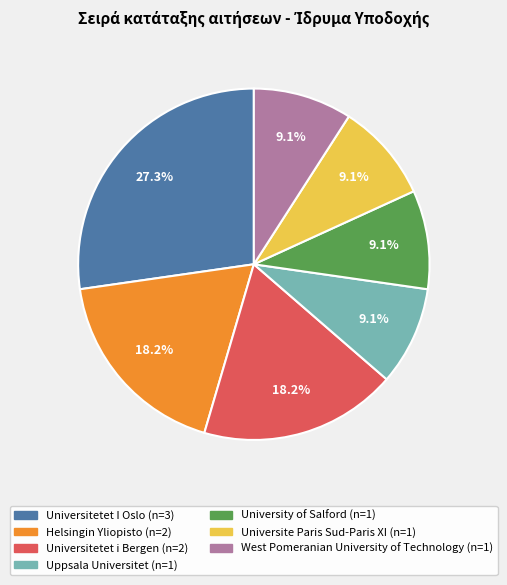

Is it true that West Pomeranian University of Technology is 20% of the pie?

False